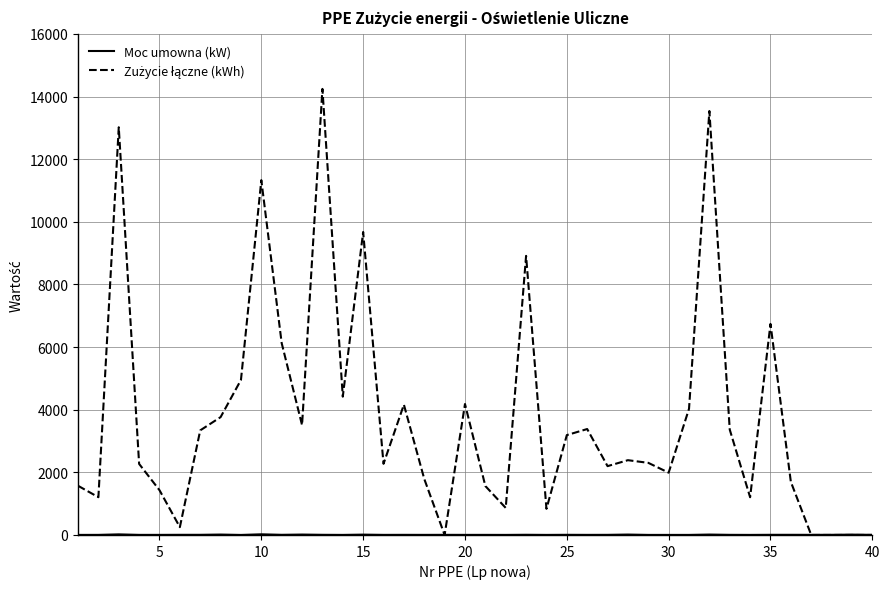

Does the chart have visible grid lines?

Yes